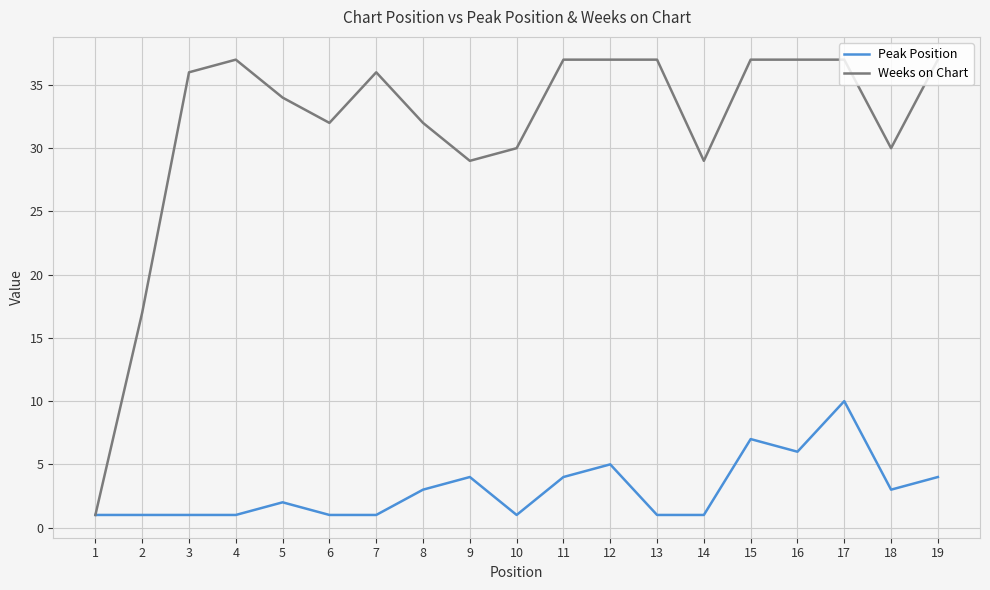

Which series has the largest range (max minus min)?

Weeks on Chart